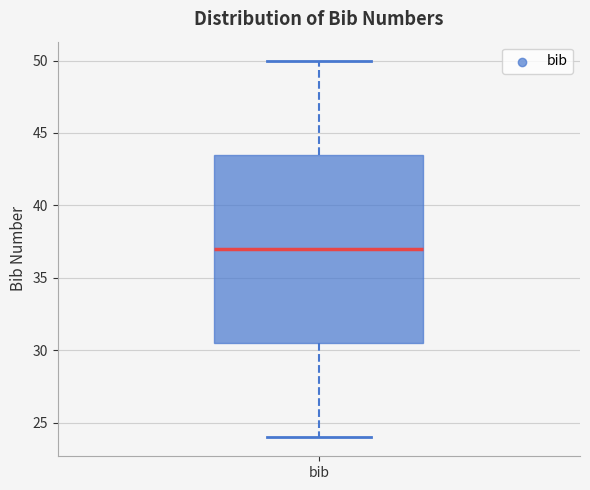

Read this box plot against the y-axis: the position of the median line, the range covered by the box, and the ends of both whiskers. The values are not printed on the chart, so give them approximately, as read against the axis.

median 37.0, box 30.5 to 43.5, whiskers 24.0 to 50.0